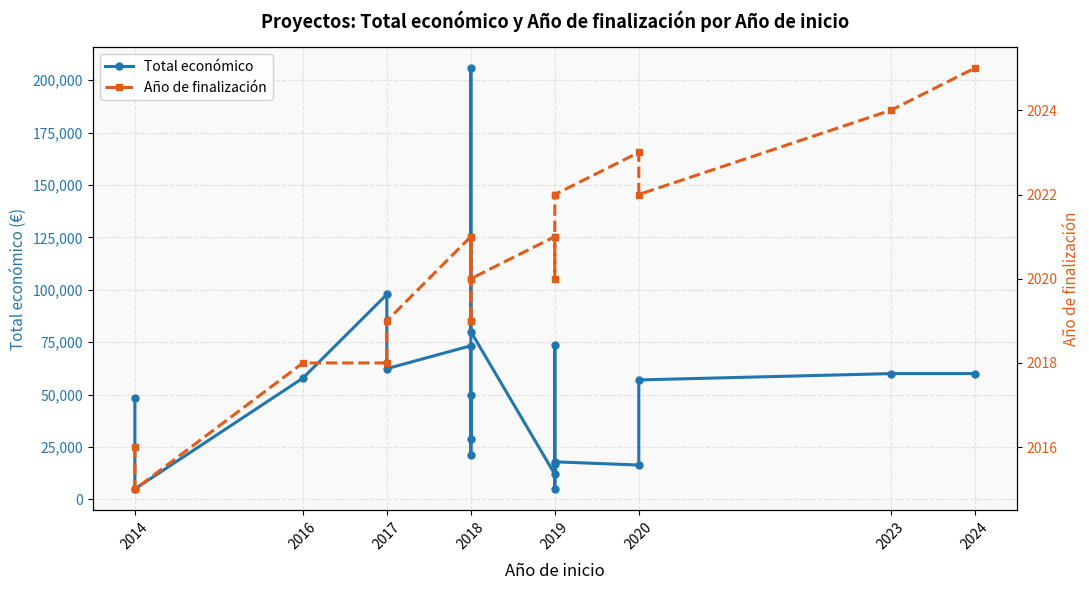

Is this an area chart (filled region under the line)?

No